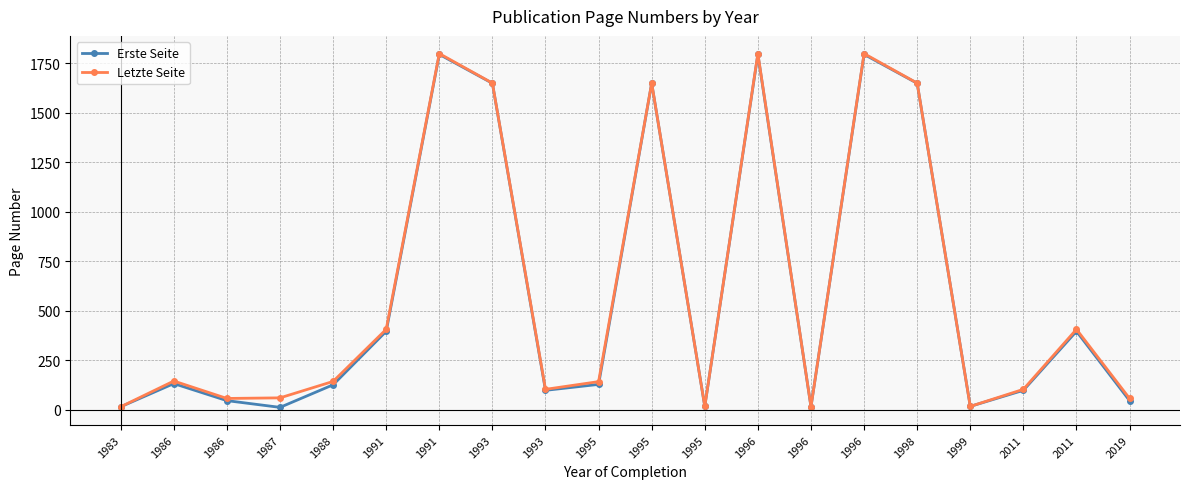

Count the number of categories in the chart.

20